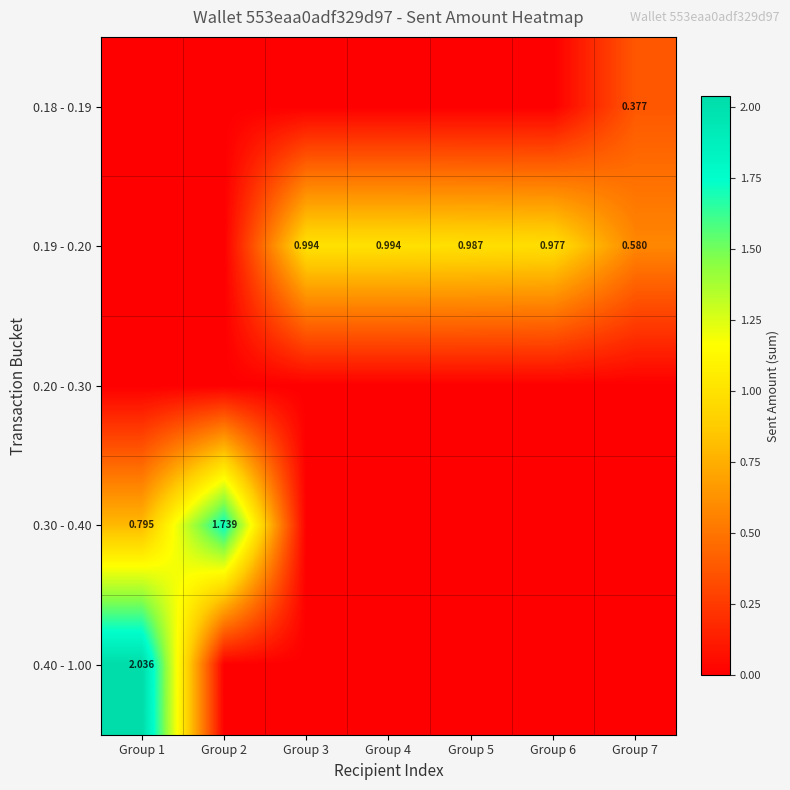

What is the difference between the 0.30 - 0.40 values at Group 1 and Group 5?

0.8